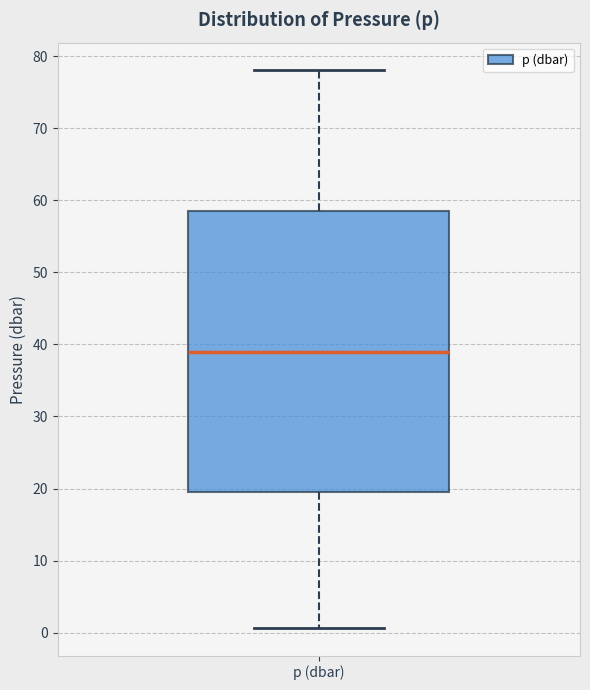

Read this box plot against the y-axis: the position of the median line, the range covered by the box, and the ends of both whiskers. The values are not printed on the chart, so give them approximately, as read against the axis.

median 39, box 20 to 59, whiskers 1 to 78